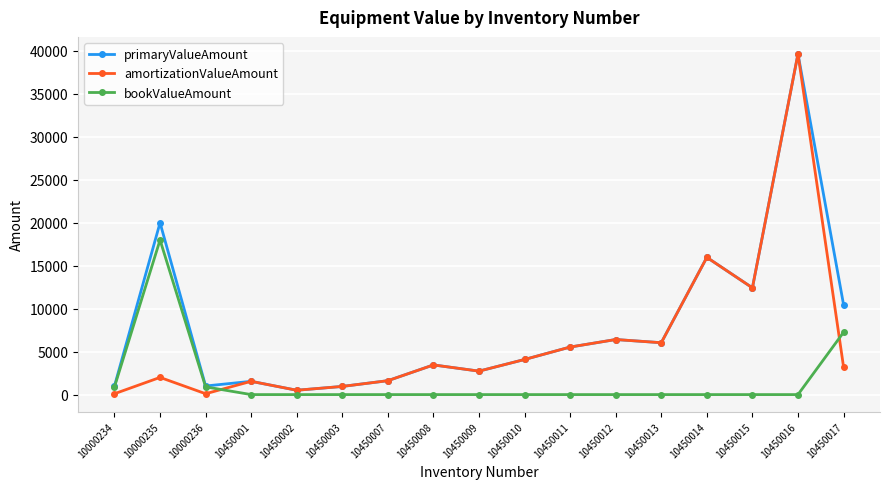

What is the approximate value of primaryValueAmount at 10450009?

2731.0